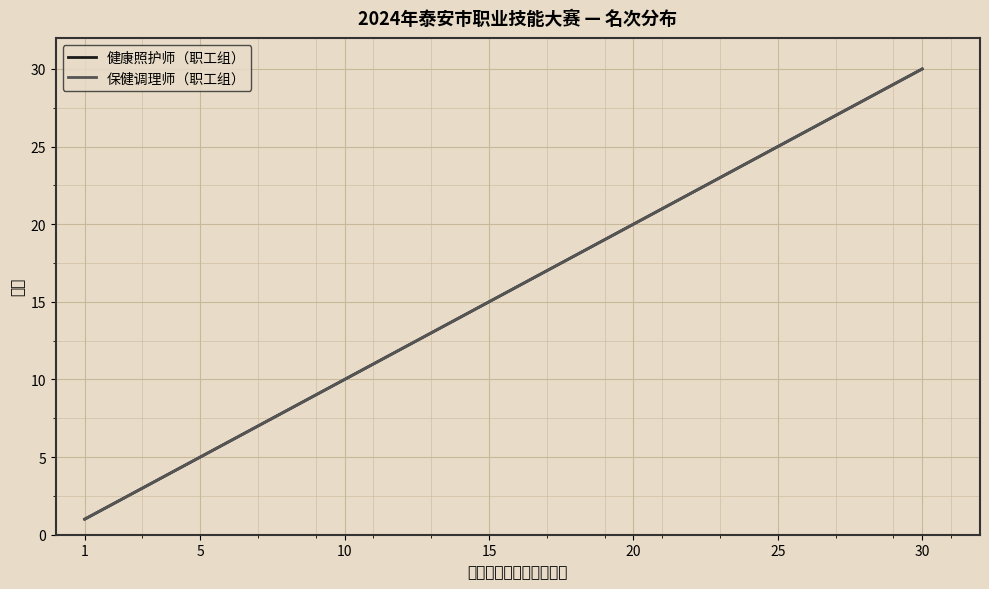

At which category does the chart reach its minimum across all series?

1